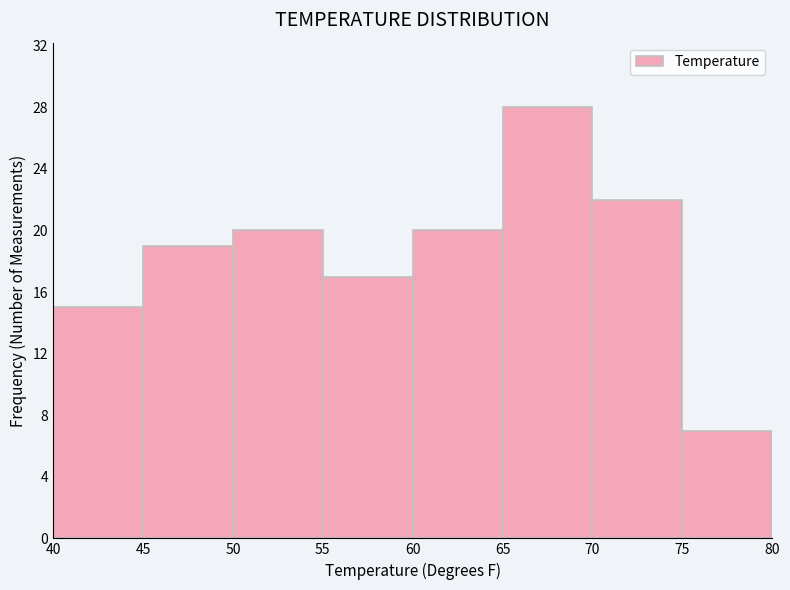

What is the height of the bar covering 40 to 45 on the x-axis? The values are not printed on the chart, so give them approximately, as read against the axis.

15